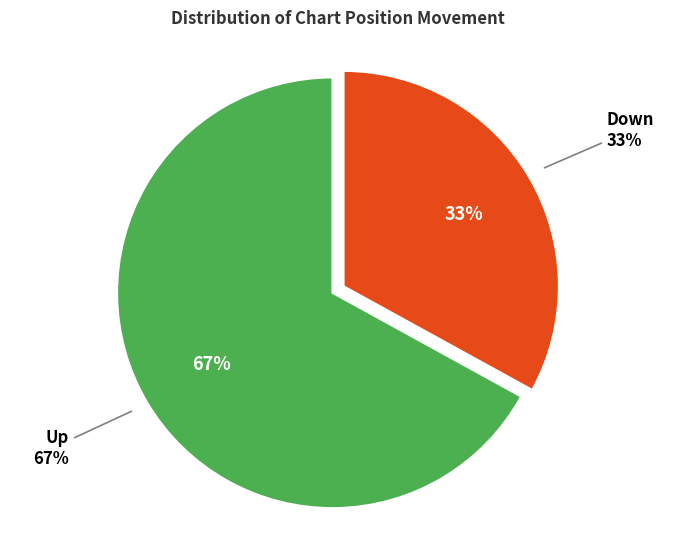

What percentage is the down slice, to the nearest percent?

33%